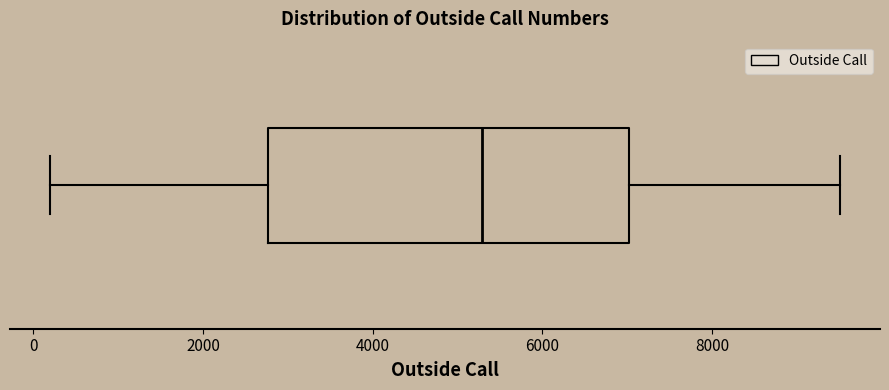

Where does the median line of the box sit on the x-axis? The values are not printed on the chart, so give them approximately, as read against the axis.

5200